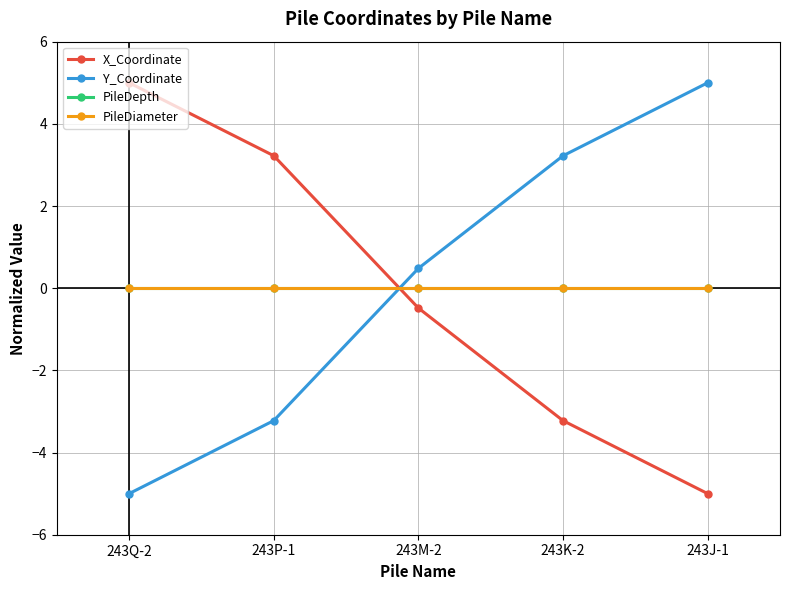

What is the label of the 4th point from the left?

243K-2